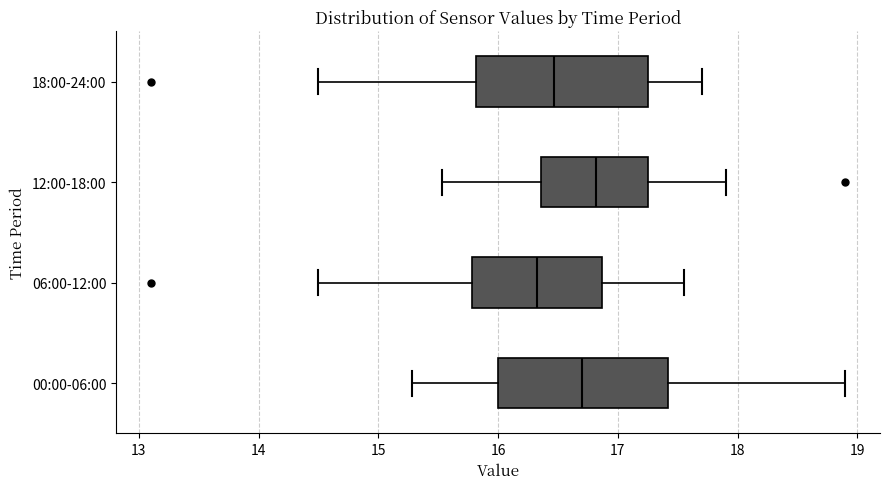

Where does the right whisker of the box for 18:00-24:00 end on the x-axis? The values are not printed on the chart, so give them approximately, as read against the axis.

17.7